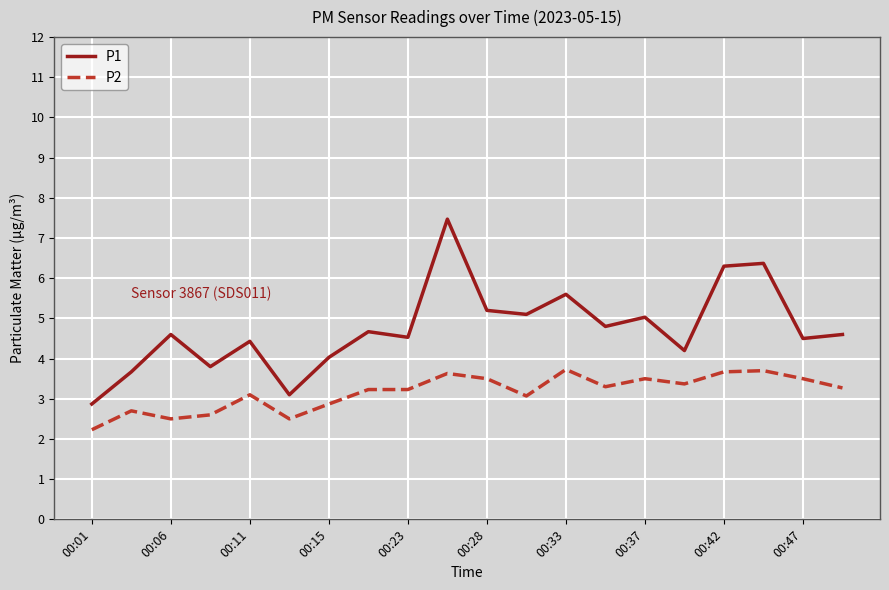

Which series has the largest total across all categories?

P1